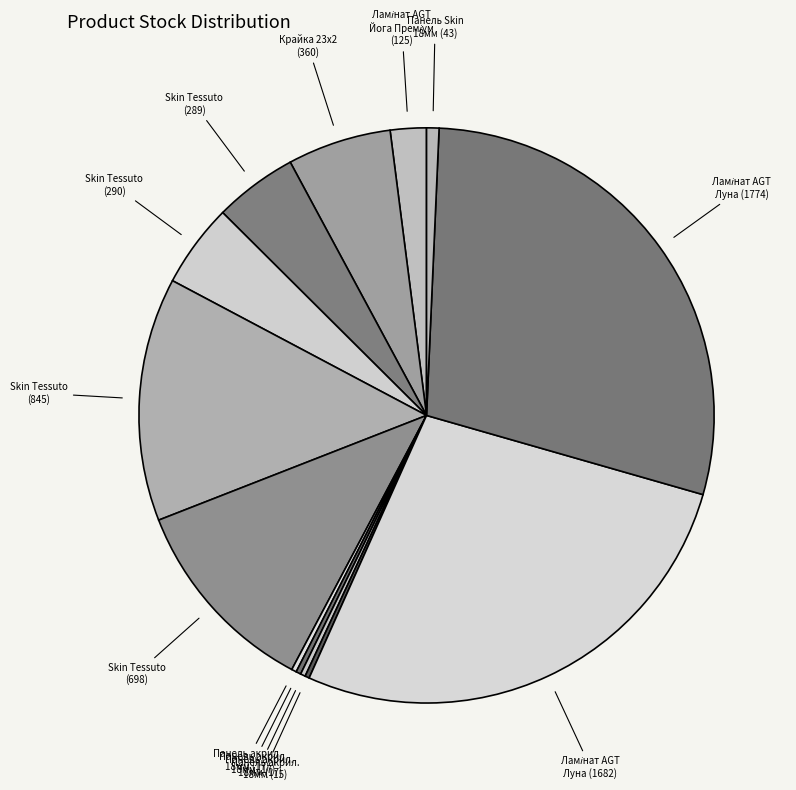

To the nearest percent, what is the average slice percentage?

8%